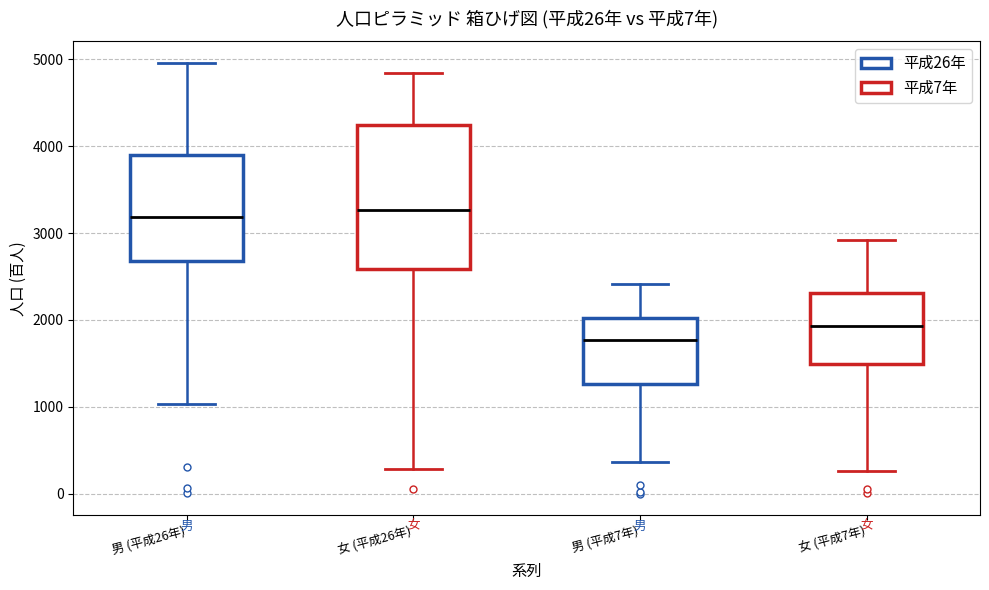

Comparing the boxes themselves (not the whiskers), which one is the tallest?

女 (平成26年)